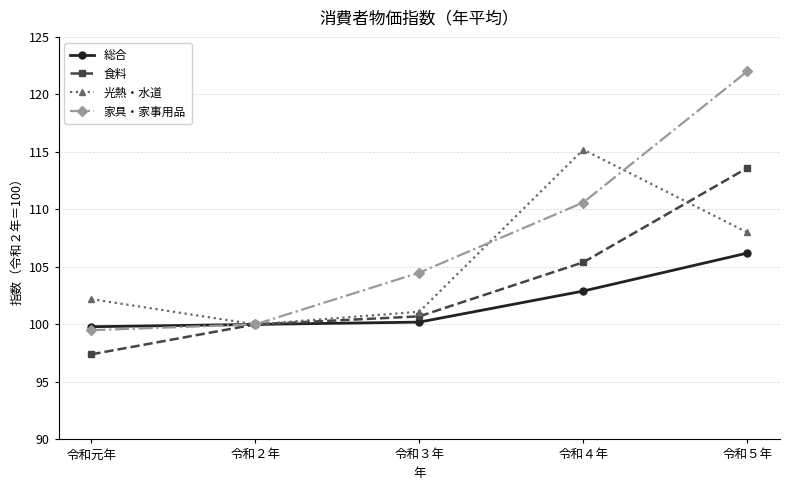

Where does the 家具・家事用品 series first go above 104?

令和３年